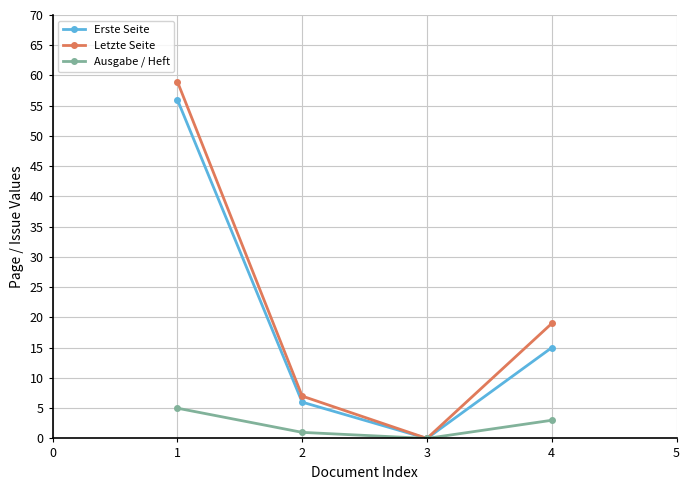

Reading left to right, extract all data points from this chart.

Erste Seite: 56	6	0	15
Letzte Seite: 59	7	0	19
Ausgabe / Heft: 5	1	0	3